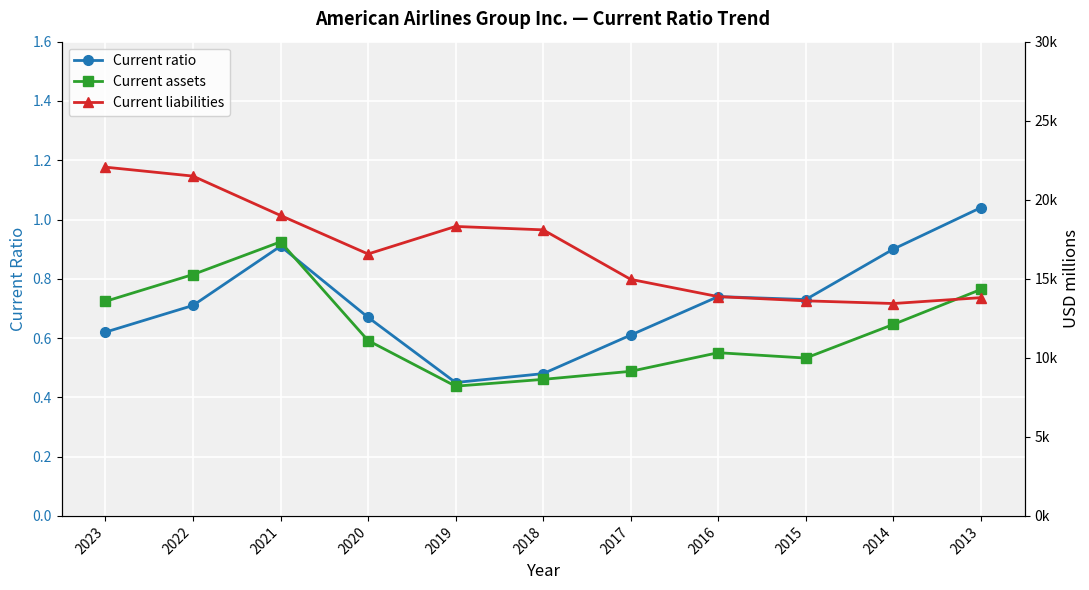

Reading left to right, what are all the values shown in this chart?

Current ratio: 0.6	0.7	0.9	0.7	0.5	0.5	0.6	0.7	0.7	0.9	1.0
Current assets: 13572.0	15269.0	17336.0	11095.0	8206.0	8637.0	9146.0	10324.0	9985.0	12112.0	14323.0
Current liabilities: 22062.0	21496.0	19006.0	16569.0	18311.0	18096.0	14964.0	13872.0	13605.0	13435.0	13806.0